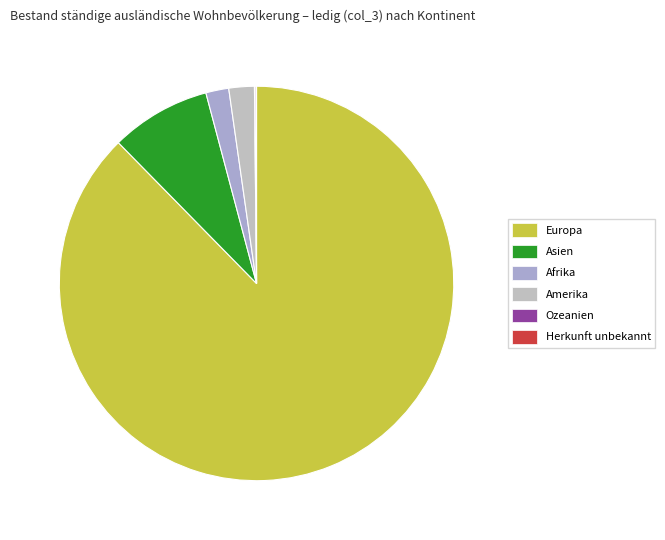

To the nearest percent, what is the combined percentage of Europa and Asien?

96%